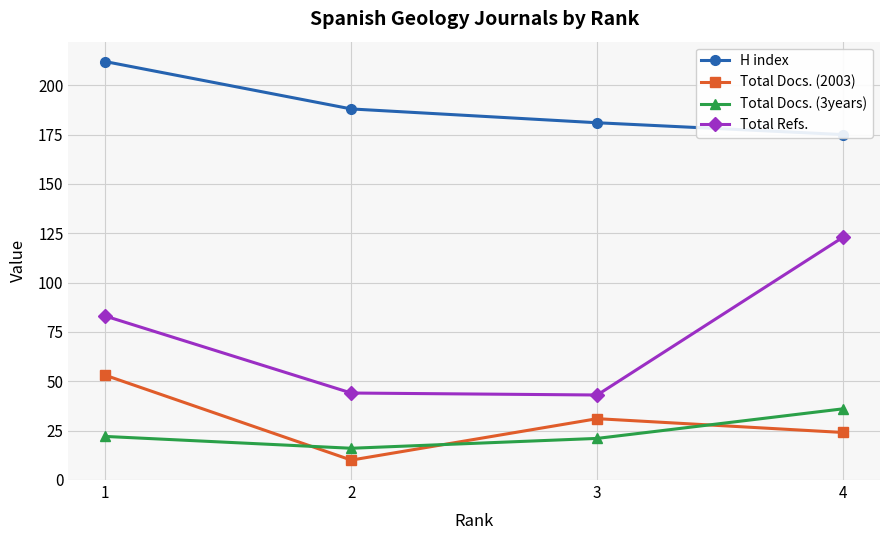

What is the difference between the maximum and minimum values in the Total Refs. series?

80